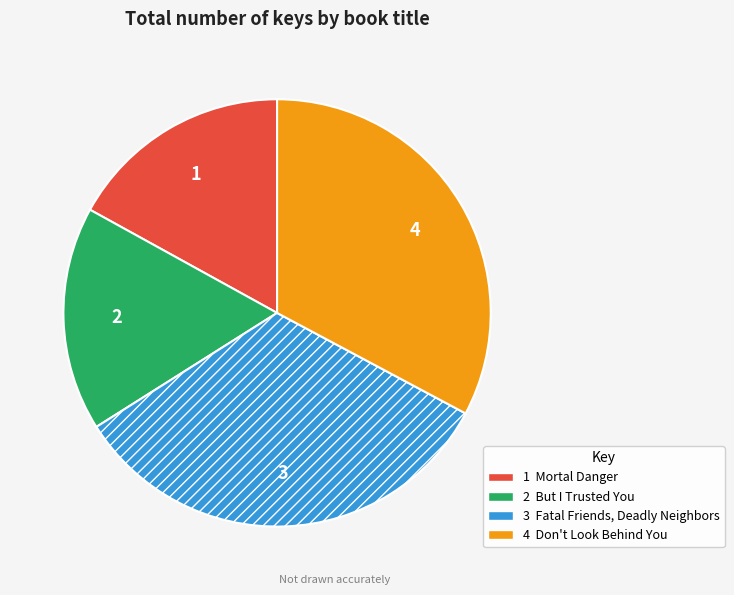

How many slices are in this pie chart?

4